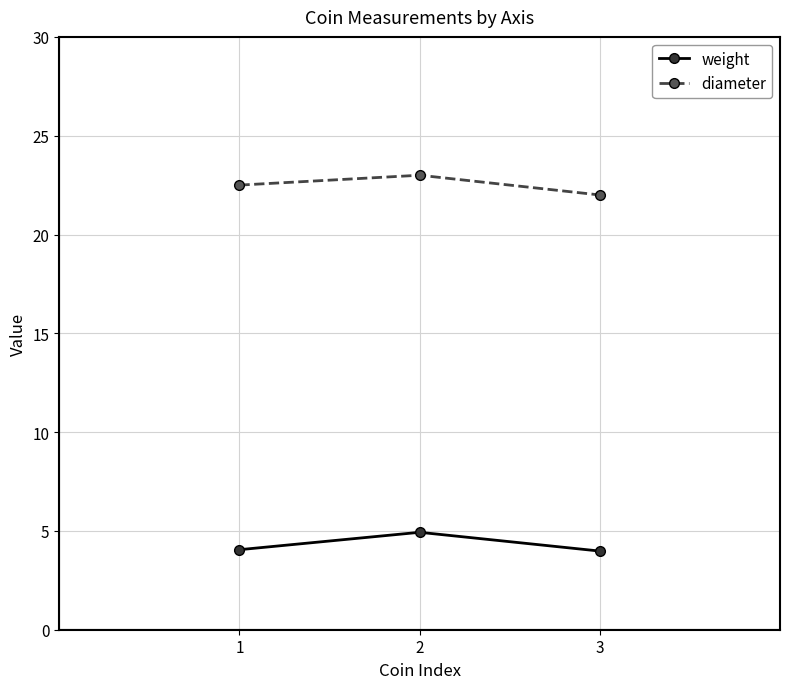

What is the sum of the weight values at 2 and 3?

8.9